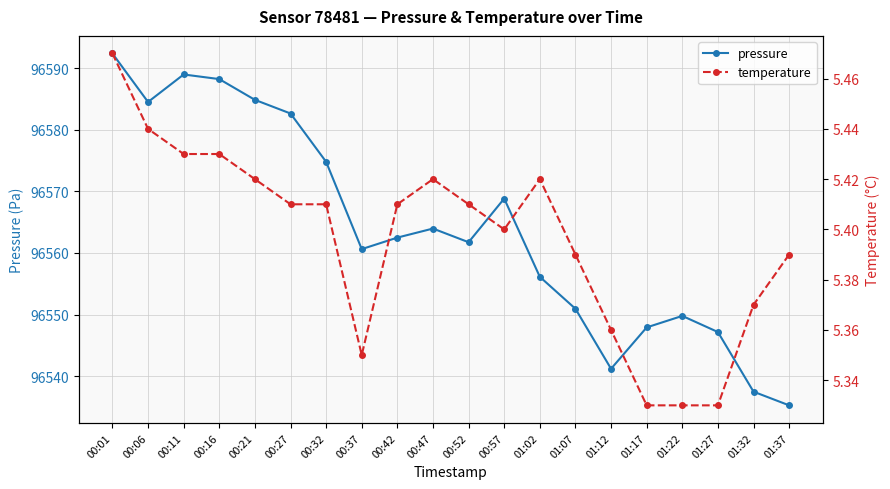

What is the value of the pressure point at the 19th from the left?

96537.5